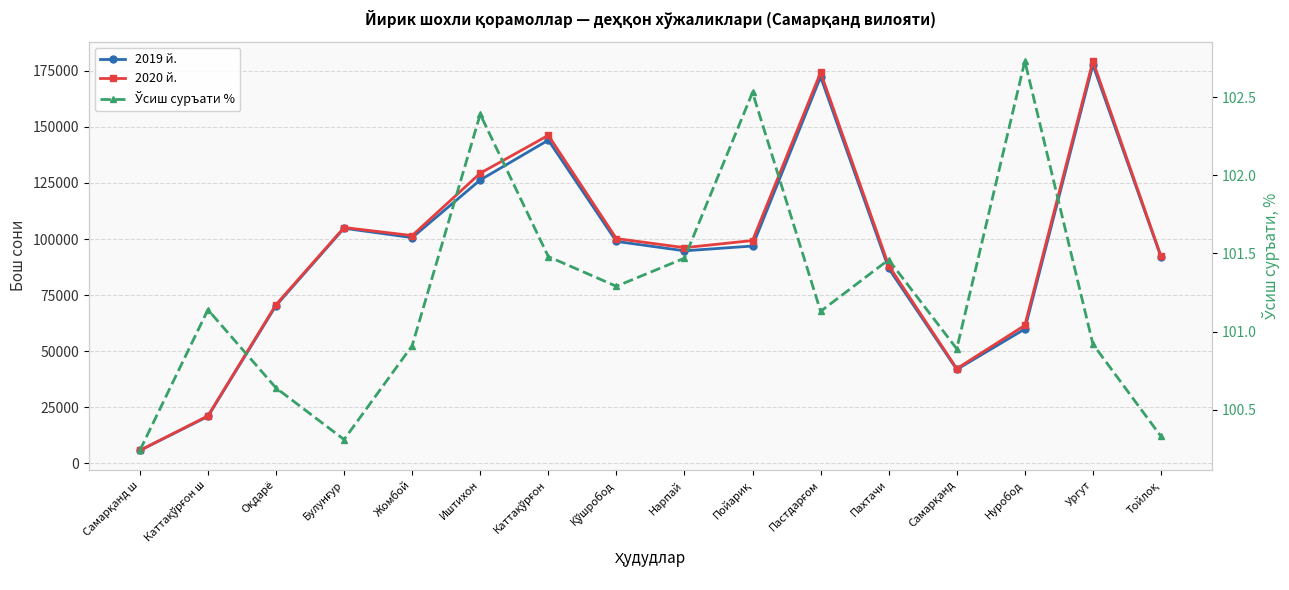

Reading right to left, list all the values displayed in this chart.

2019 й.: Тойлоқ=92004.0	Ургут=177660.0	Нуробод=59880.0	Самарқанд=41846.0	Пахтачи=86889.0	Пастдарғом=172287.0	Пойариқ=96868.0	Нарпай=94743.0	Қўшробод=98929.0	Каттақўрғон=144075.0	Иштихон=126315.0	Жомбой=100621.0	Булунғур=104798.0	Оқдарё=70301.0	Каттақўрғон ш=20912.0	Самарқанд ш=5734.0
2020 й.: Тойлоқ=92304.0	Ургут=179296.0	Нуробод=61515.0	Самарқанд=42219.0	Пахтачи=88157.0	Пастдарғом=174233.0	Пойариқ=99322.0	Нарпай=96139.0	Қўшробод=100203.0	Каттақўрғон=146213.0	Иштихон=129332.0	Жомбой=101533.0	Булунғур=105125.0	Оқдарё=70750.0	Каттақўрғон ш=21151.0	Самарқанд ш=5748.0
Ўсиш суръати %: Тойлоқ=100.3	Ургут=100.9	Нуробод=102.7	Самарқанд=100.9	Пахтачи=101.5	Пастдарғом=101.1	Пойариқ=102.5	Нарпай=101.5	Қўшробод=101.3	Каттақўрғон=101.5	Иштихон=102.4	Жомбой=100.9	Булунғур=100.3	Оқдарё=100.6	Каттақўрғон ш=101.1	Самарқанд ш=100.2